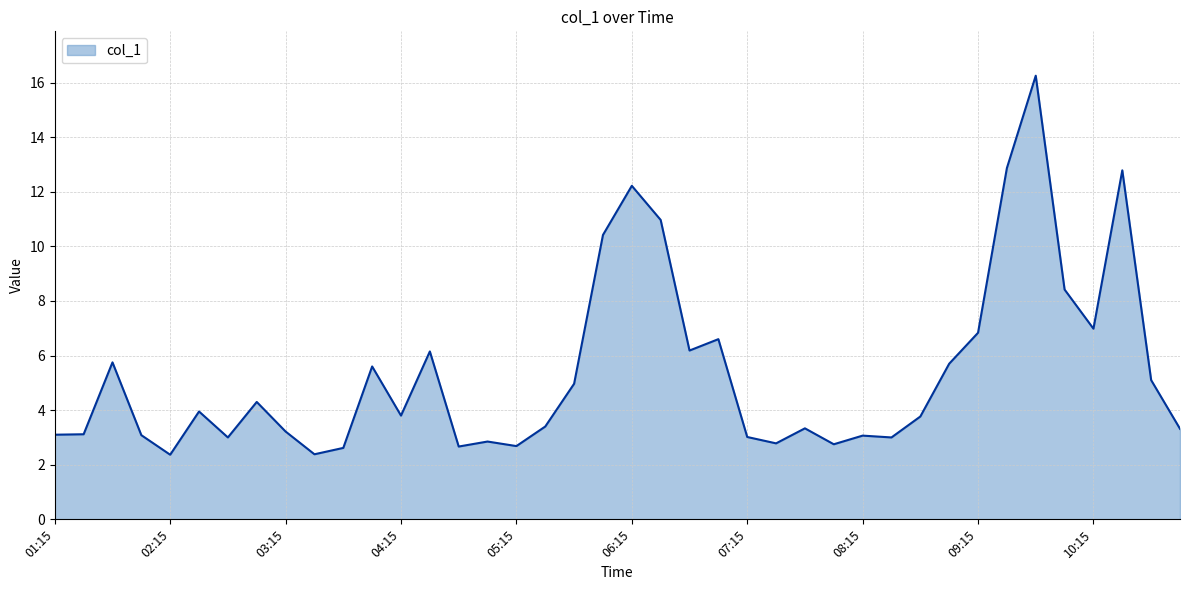

What is the smallest value displayed?

2.4